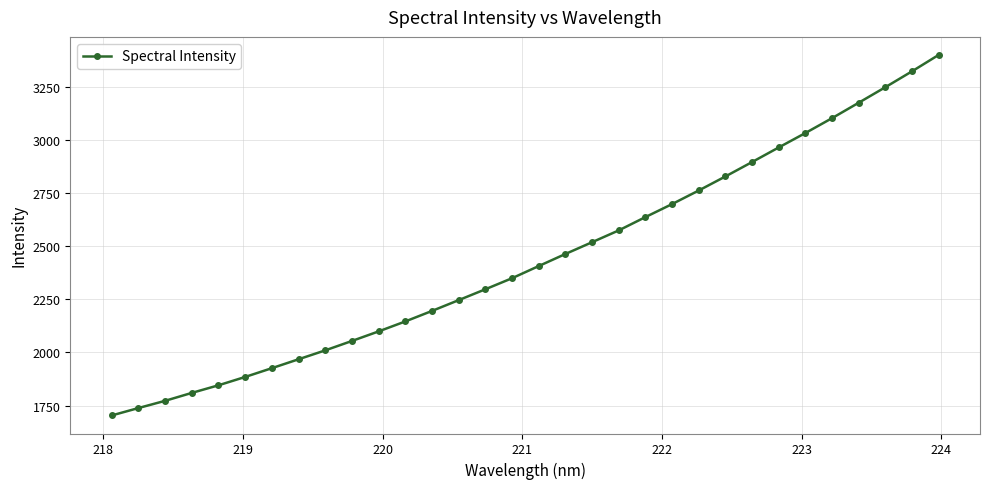

What is the difference between the maximum and minimum values?

1695.7